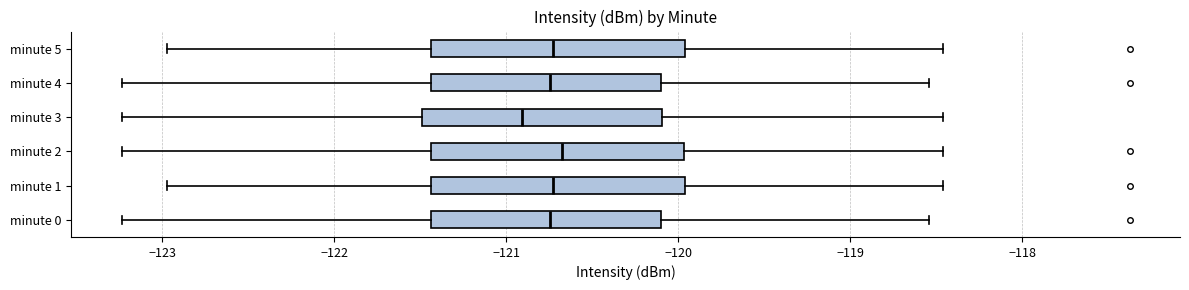

Where does the median line of the box for minute 0 sit on the x-axis? The values are not printed on the chart, so give them approximately, as read against the axis.

-120.7